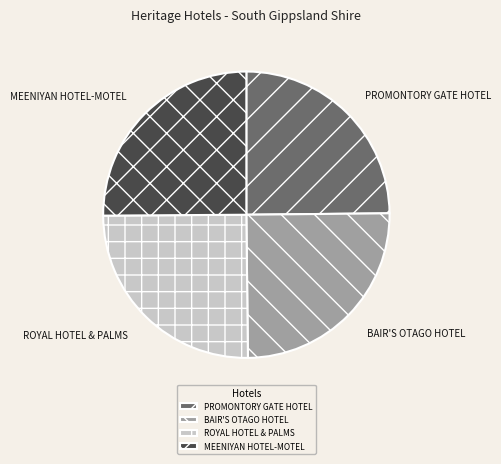

The MEENIYAN HOTEL-MOTEL slice represents 19% of the pie. True or false?

False